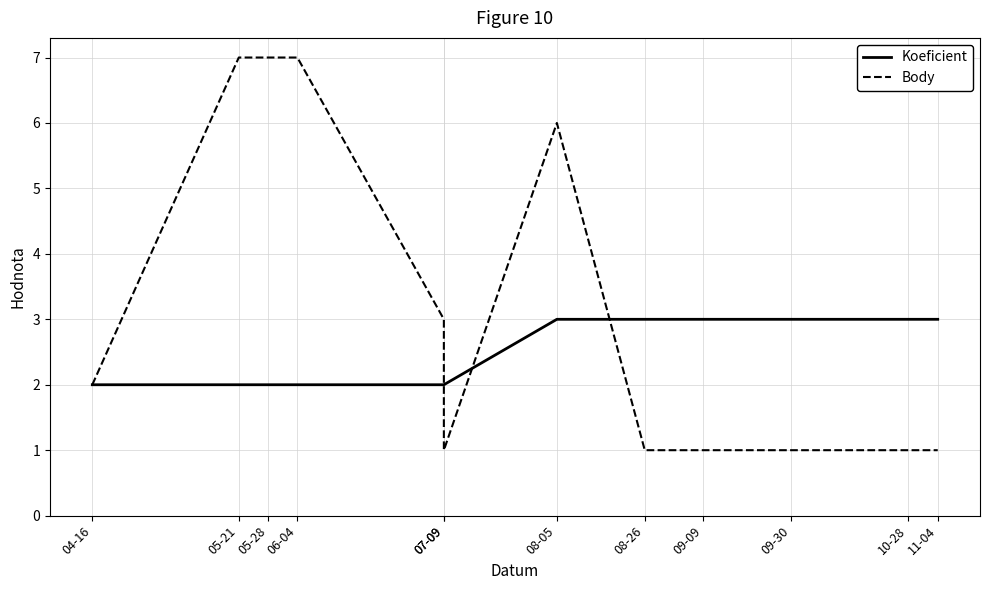

List the series in order of their peak value, lowest first.

Koeficient, Body